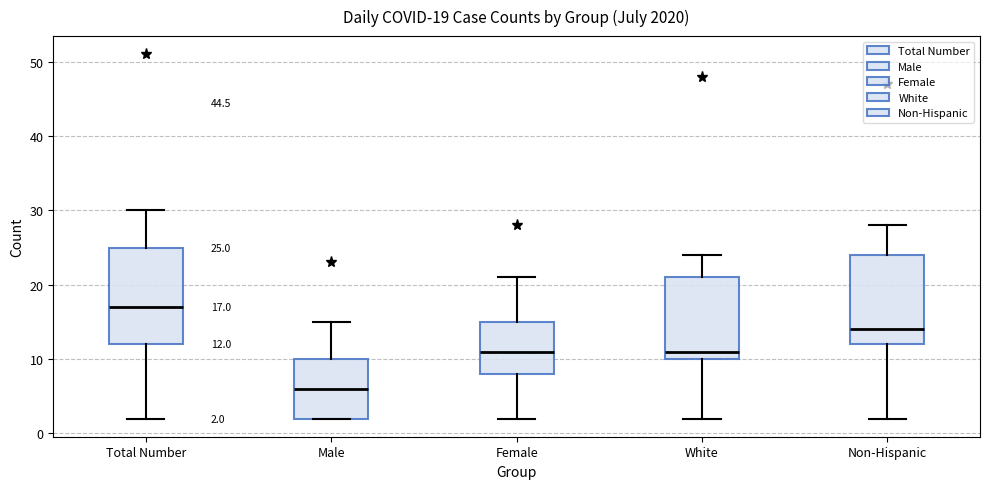

Which box has the lowest median line?

Male